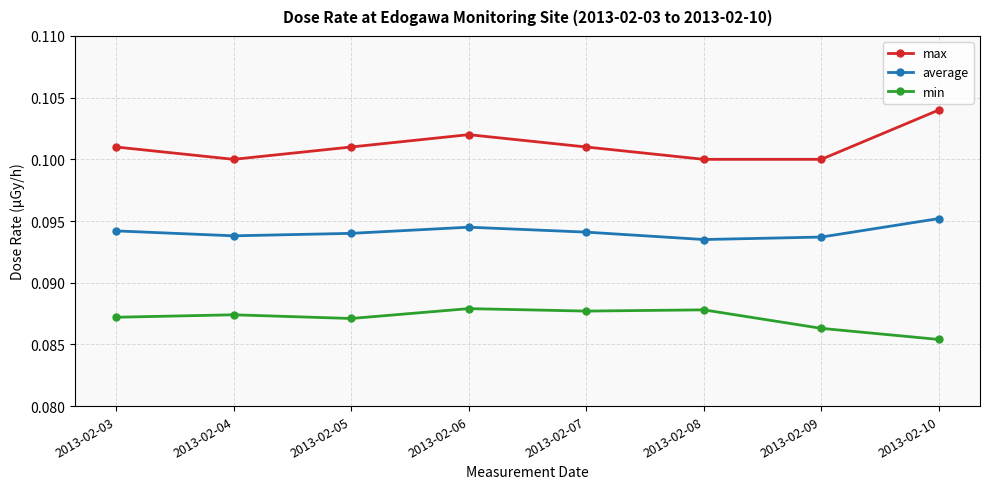

True or false: max has a value of 0.2 at 2013-02-04.

False